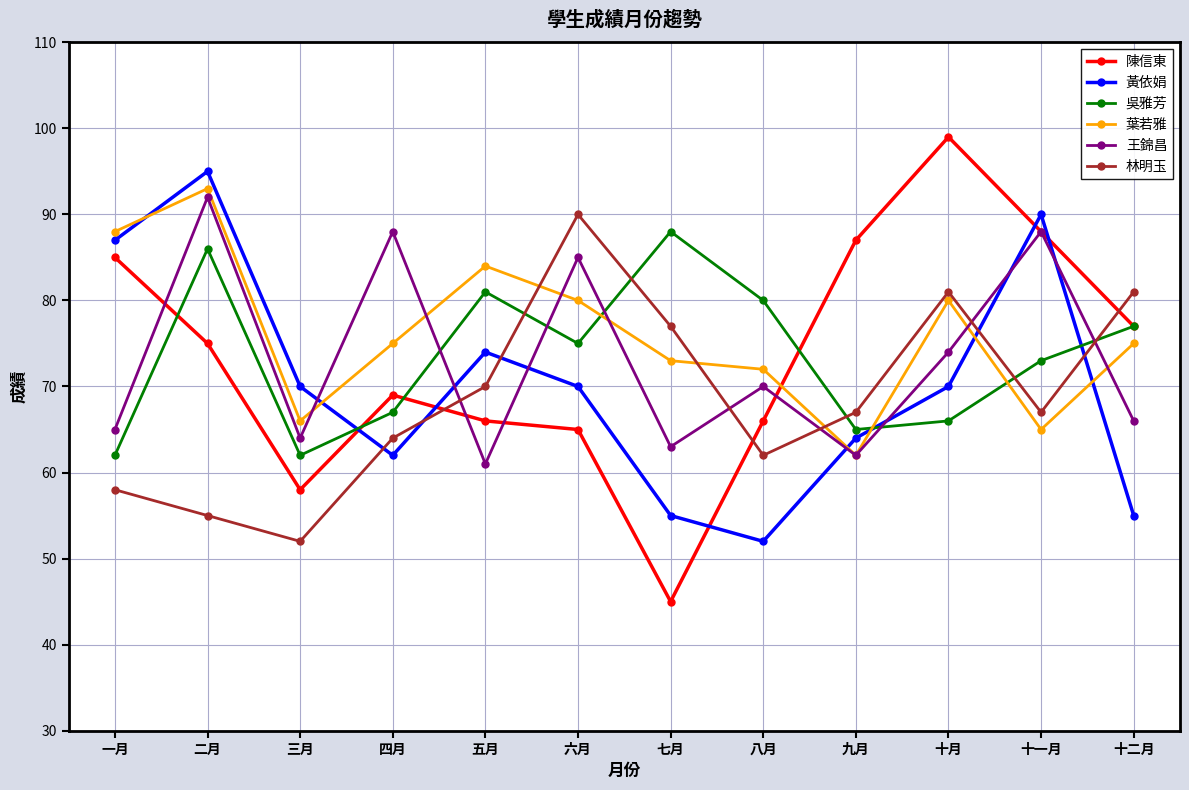

What value does the 王錦昌 series have at 十月, to the nearest 5?

75